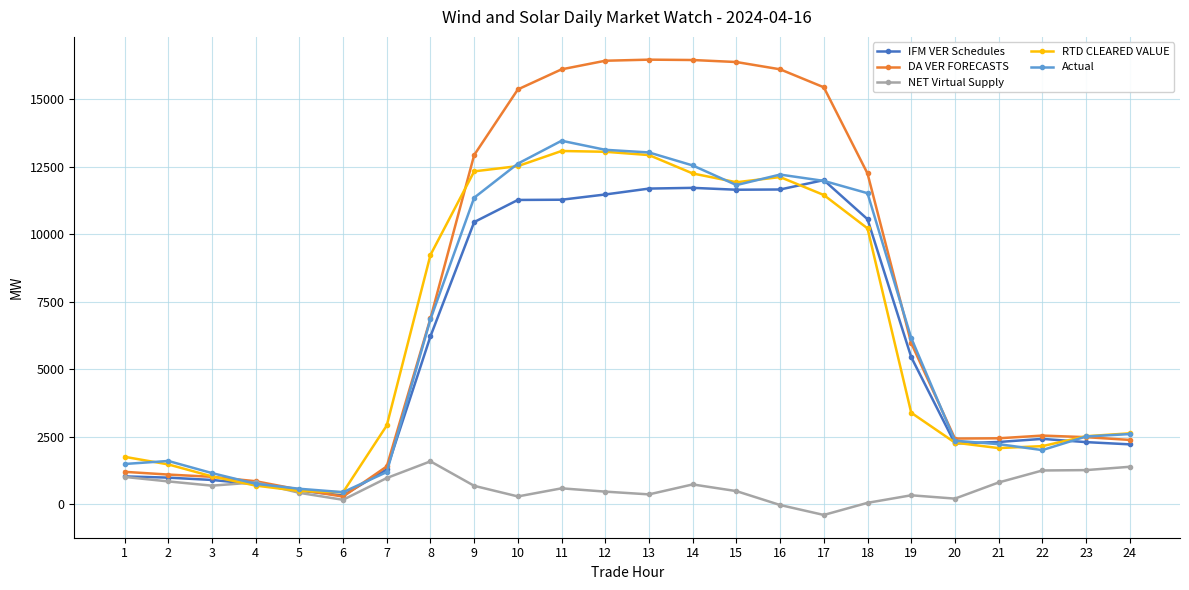

Which series has the widest spread of values?

DA VER FORECASTS